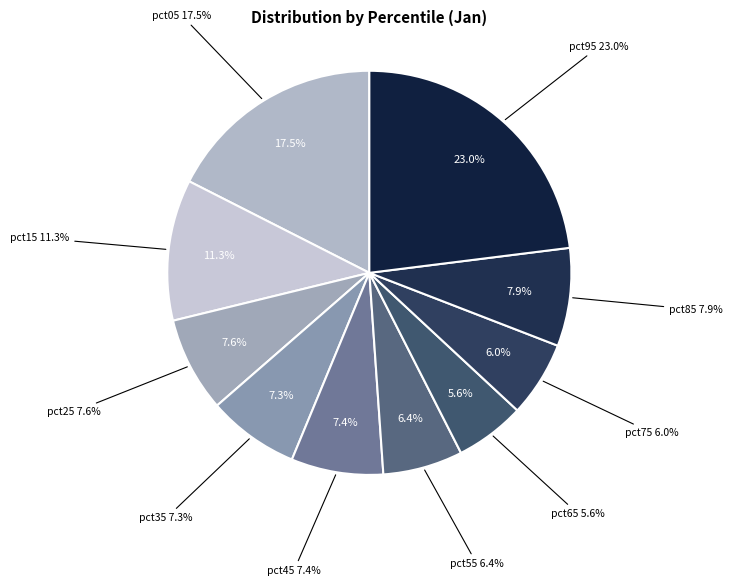

Is pct25 the majority of the pie?

No